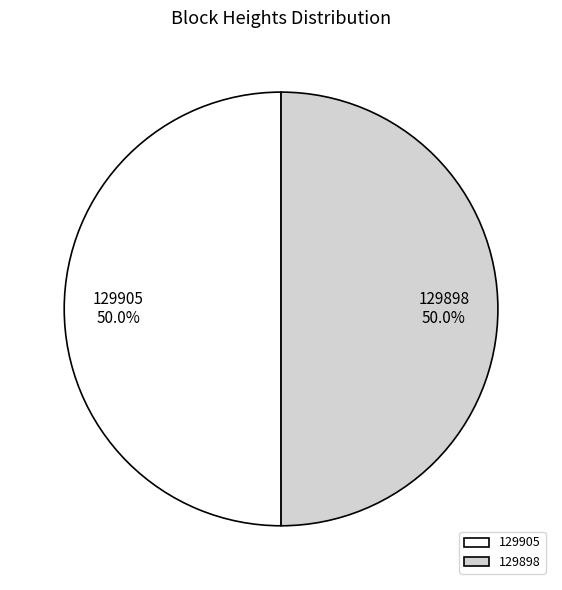

What percentage is NOT represented by 129898?

50.0%